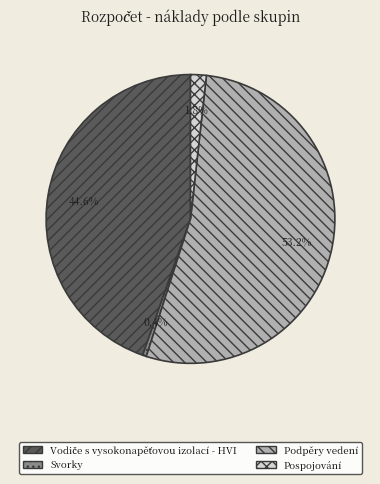

How many segments does this pie chart have?

4